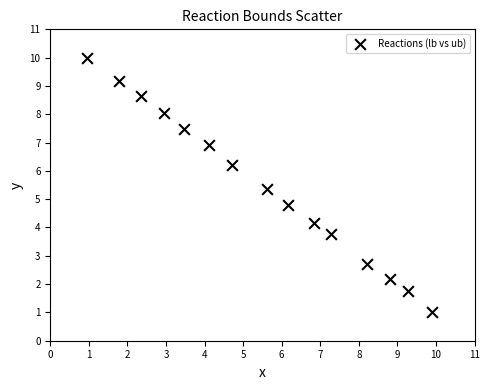

What is the range of X values (max minus min)?

8.9